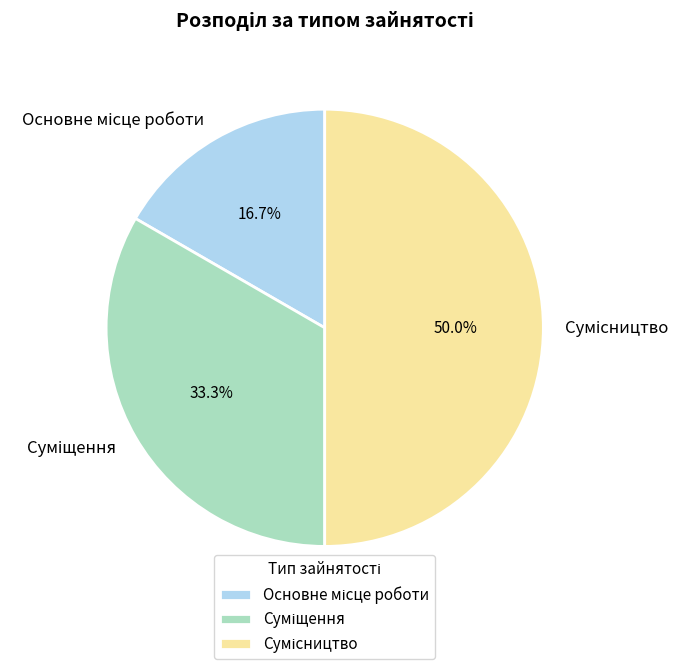

Is it true that Основне місце роботи is 17% of the pie?

True